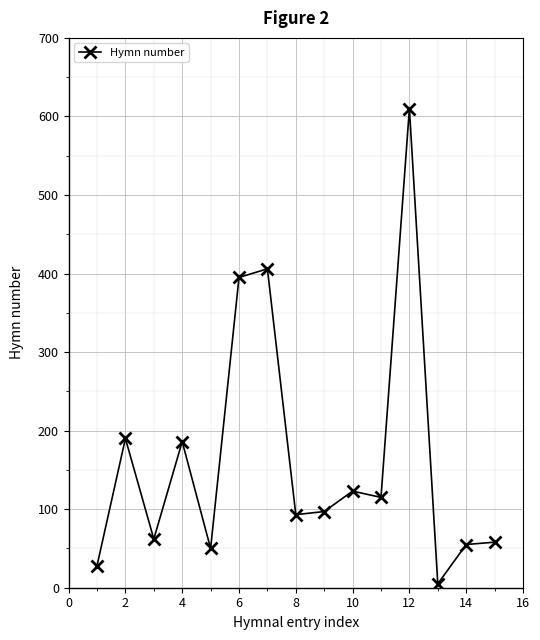

How many data points are less than 97?

7